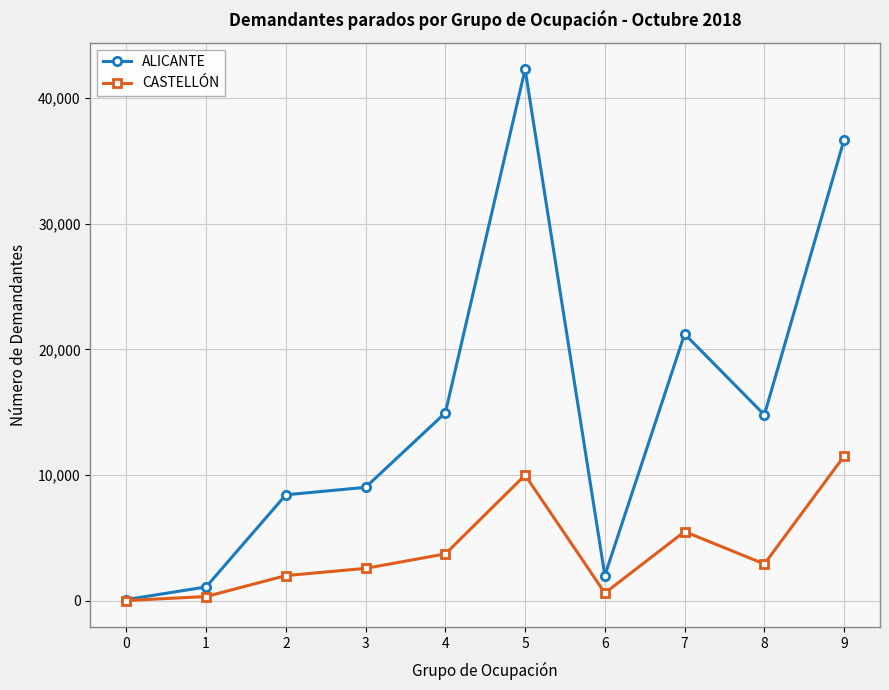

What is the sum of all ALICANTE values?

150599